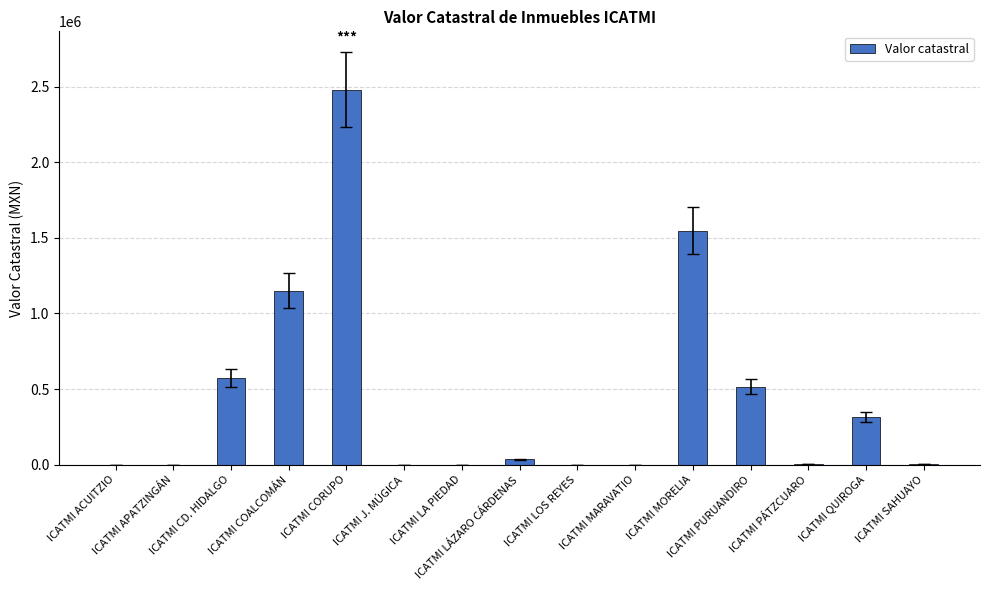

Count the number of data series in this chart.

1